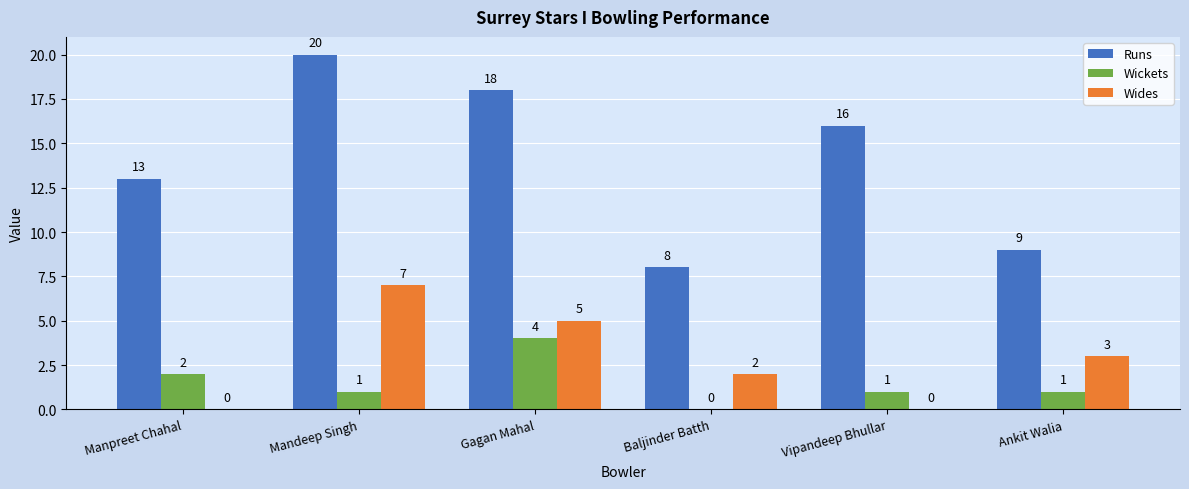

Does the chart contain stacked bars?

No